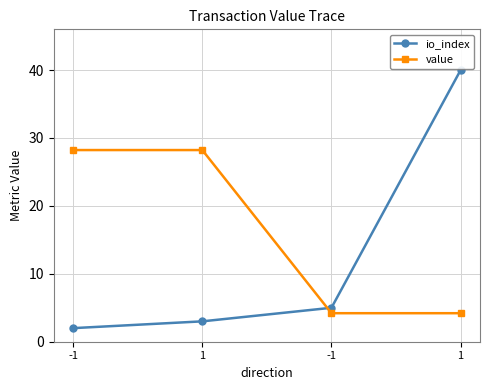

Reading right to left, what are all the values shown in this chart?

io_index: 40.0	5.0	3.0	2.0
value: 4.2	4.2	28.2	28.2